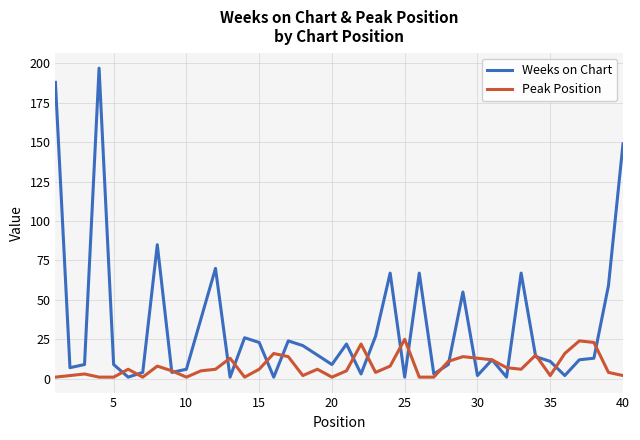

Which series has the widest spread of values?

Weeks on Chart